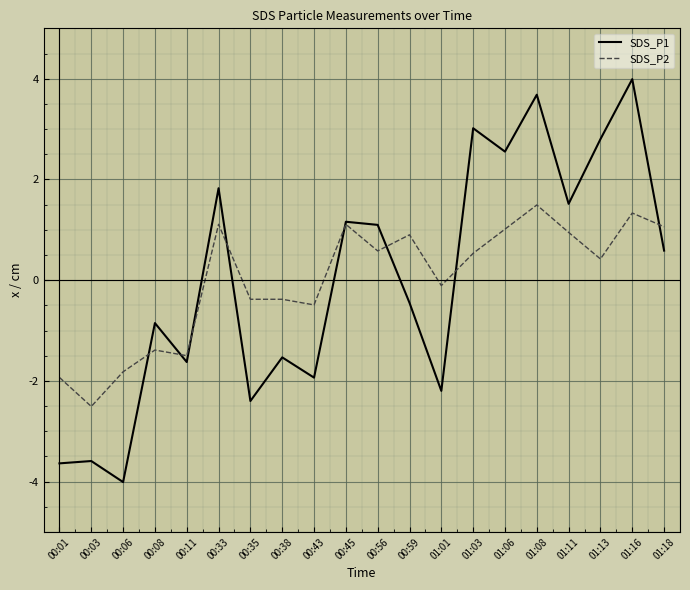

Between which two adjacent categories do SDS_P2 and SDS_P1 first intersect?

00:06 and 00:08